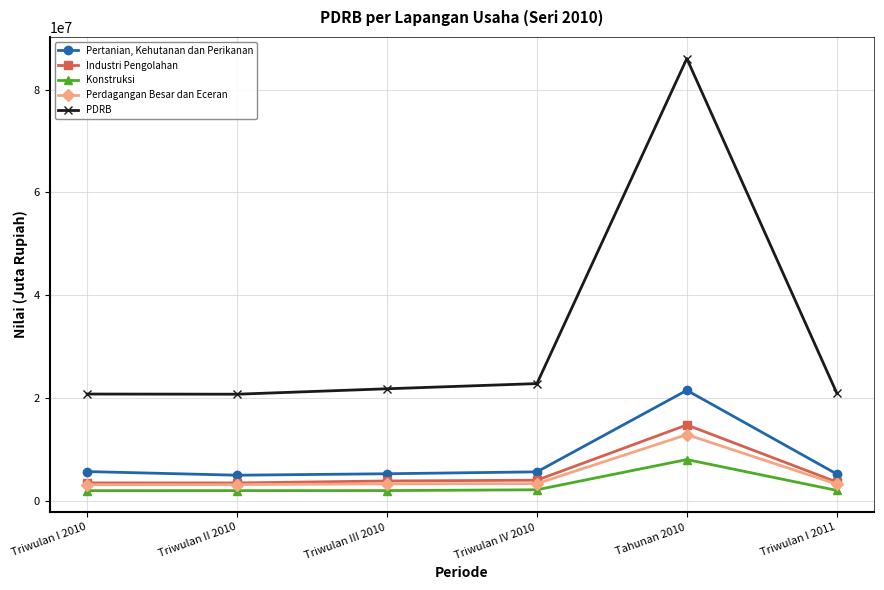

Which series changed the most between Triwulan II 2010 and Tahunan 2010?

PDRB